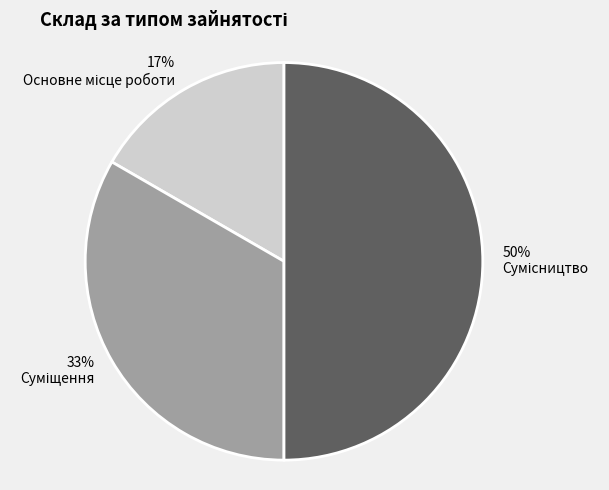

To the nearest percent, what is the difference between the largest and smallest slice percentages?

33%